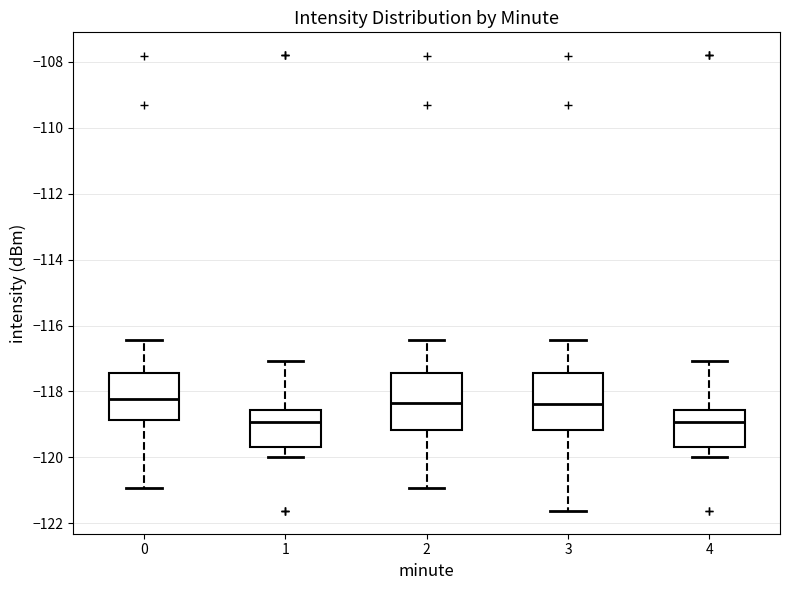

Where does the lower whisker of the box at x = 4 end on the y-axis? The values are not printed on the chart, so give them approximately, as read against the axis.

-120.0